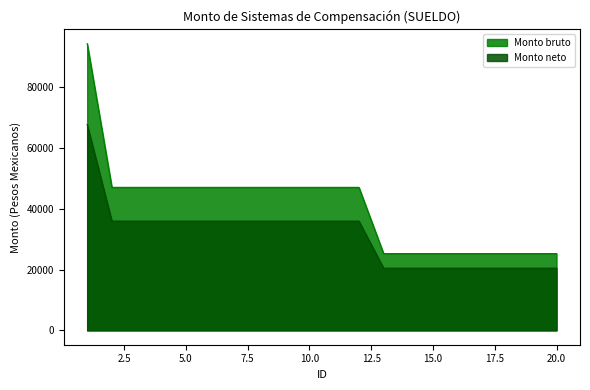

What is the difference between the highest and lowest values at 1?

26648.9